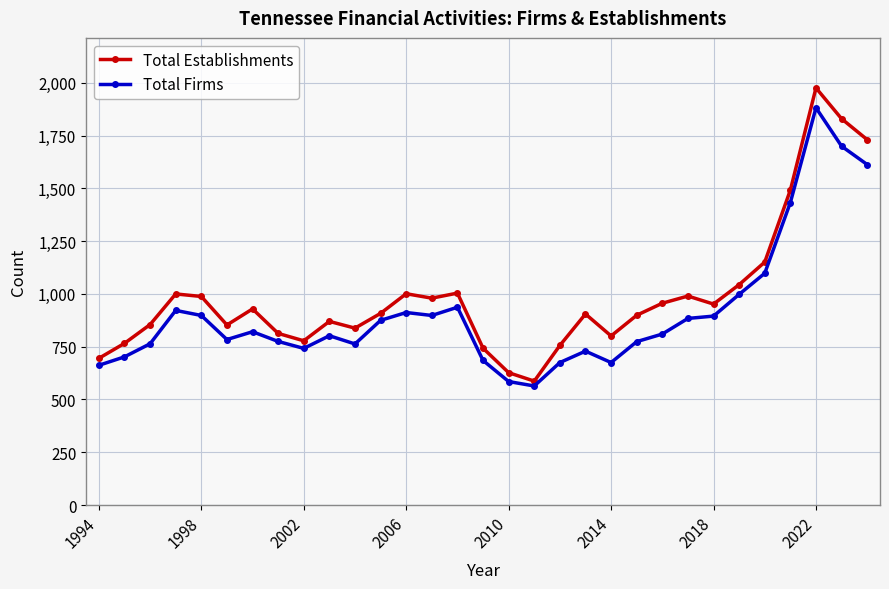

List the series in order of their peak value, lowest first.

Total Firms, Total Establishments